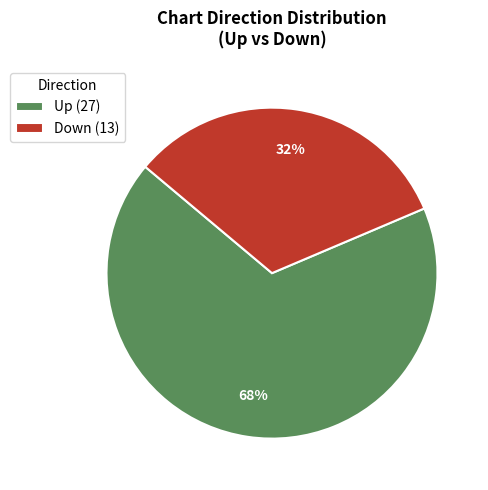

To the nearest percent, what percentage of the pie is Down?

32%